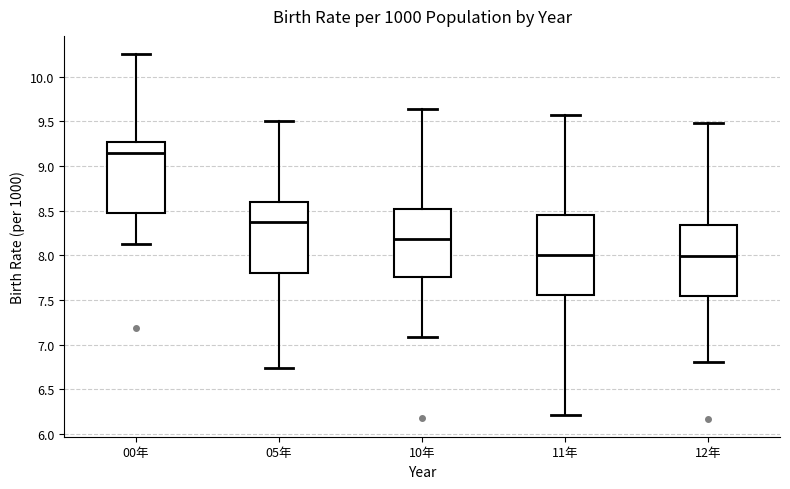

Comparing the boxes themselves (not the whiskers), which one is the tallest?

11年